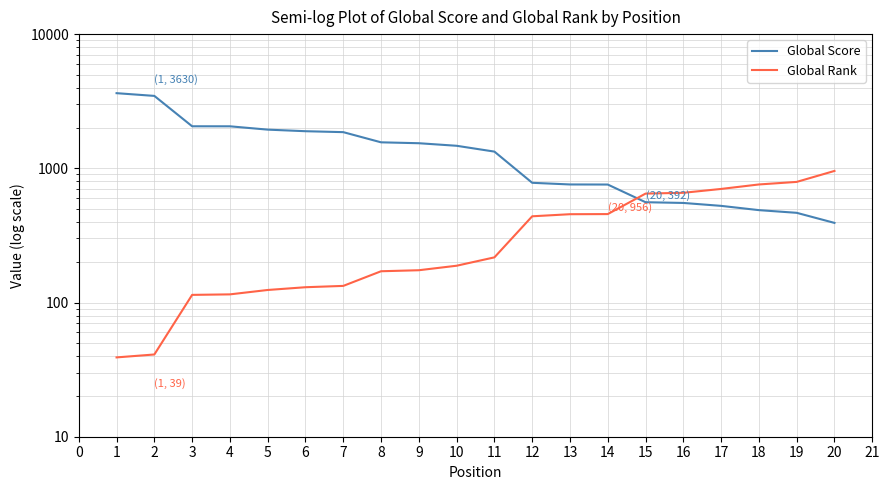

What is the difference between the Global Score values at 1 and 7?

1770